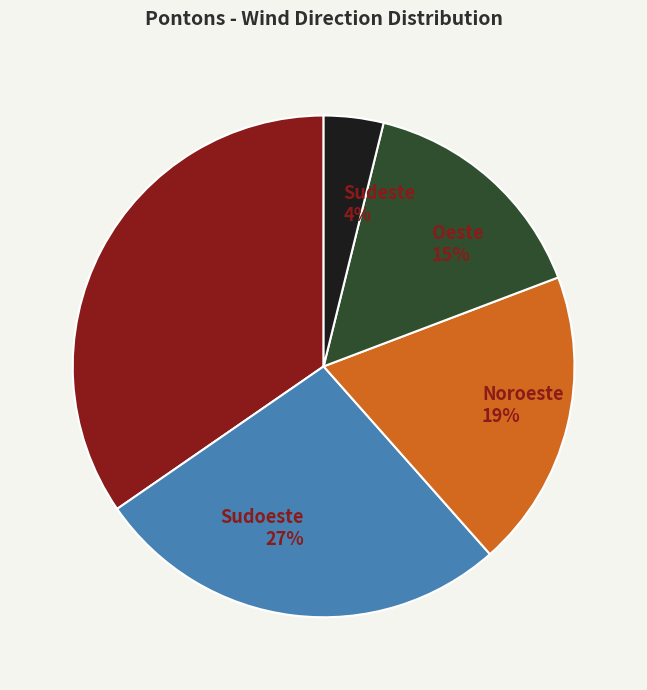

Rank the categories by value from highest to lowest.

Sur, Sudoeste, Noroeste, Oeste, Sudeste